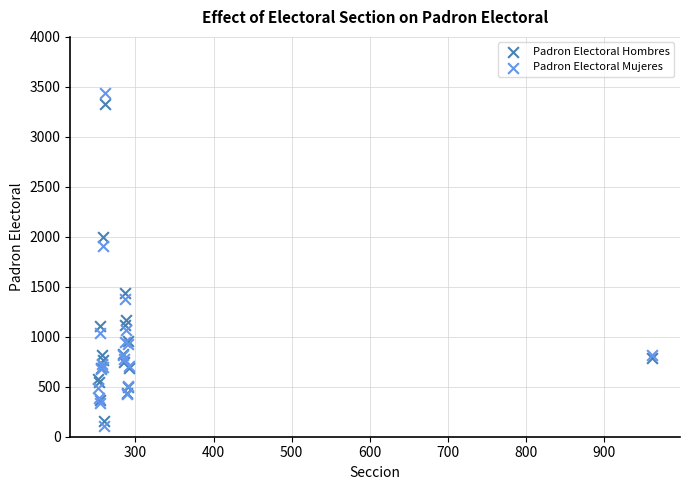

In the Padron Electoral Hombres series, what Y value is closest to 1744?

2000